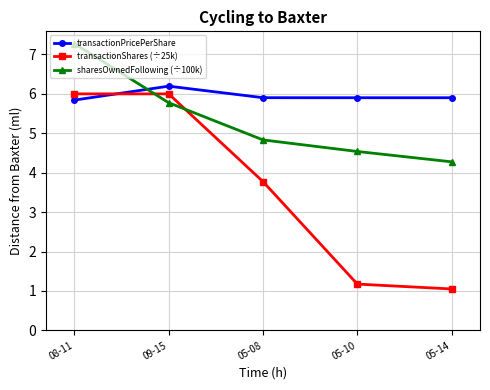

Count the number of data series in this chart.

3